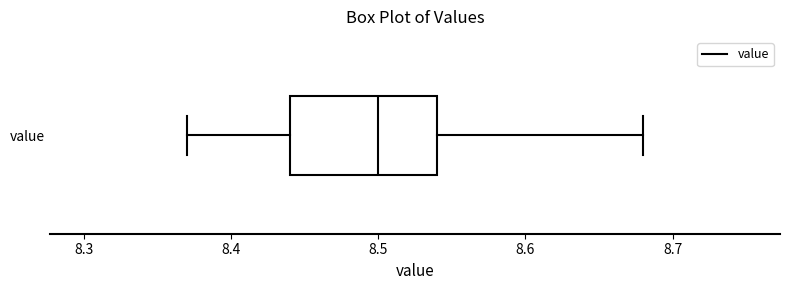

Transcribe this box plot: give where the median line is, the range the box spans, and where the two whiskers end, as read against the x-axis. The values are not printed on the chart, so give them approximately, as read against the axis.

median 8.50, box 8.44 to 8.54, whiskers 8.37 to 8.68